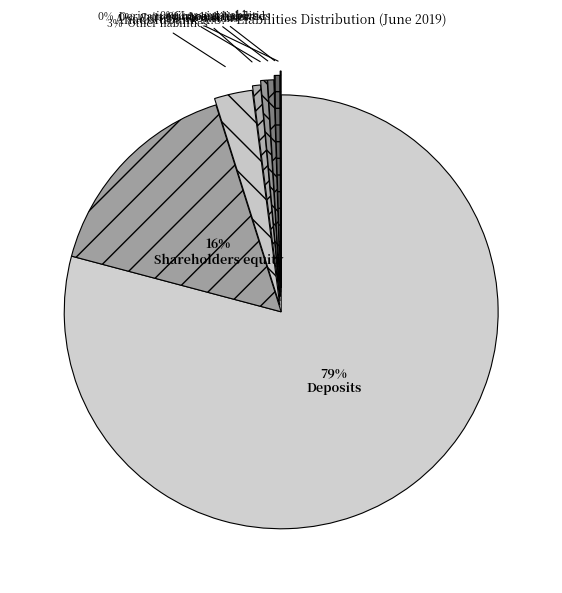

How many segments does this pie chart have?

8